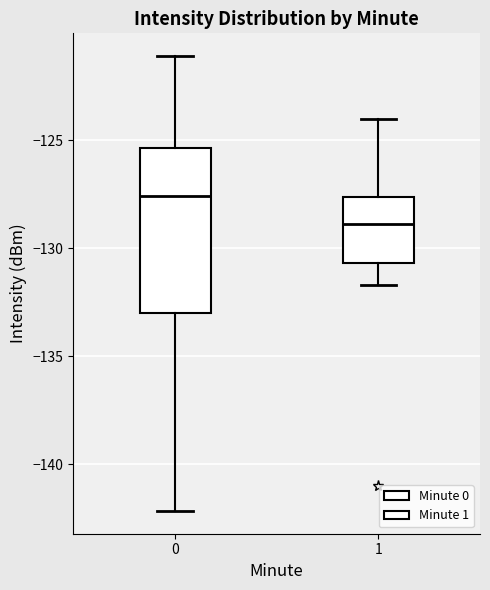

Reading left to right, transcribe this box plot: for each box, give where its median line is, the range the box spans, and where its two whiskers end, as read against the y-axis. The values are not printed on the chart, so give them approximately, as read against the axis.

0: median -127.5, box -133.0 to -125.5, whiskers -142.0 to -121.0
1: median -129.0, box -130.5 to -127.5, whiskers -131.5 to -124.0